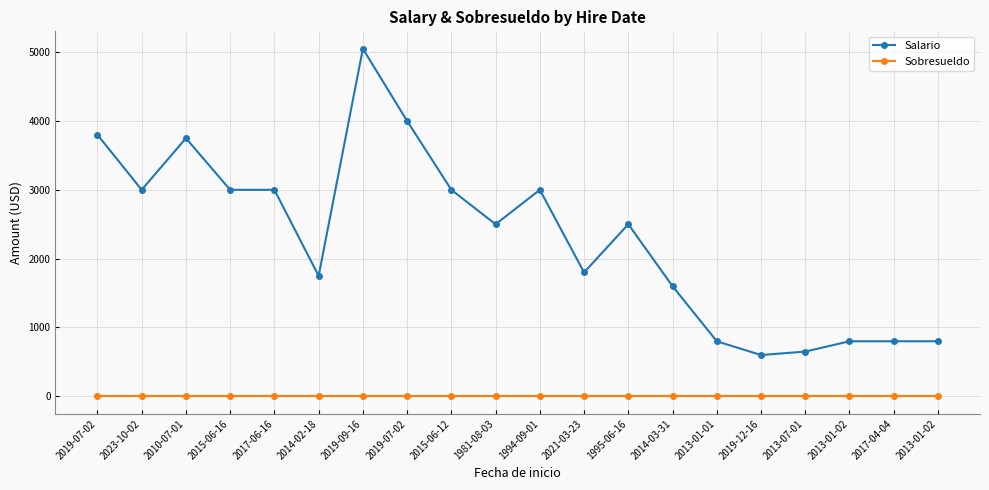

At how many categories does at least one series exceed 2008?

11